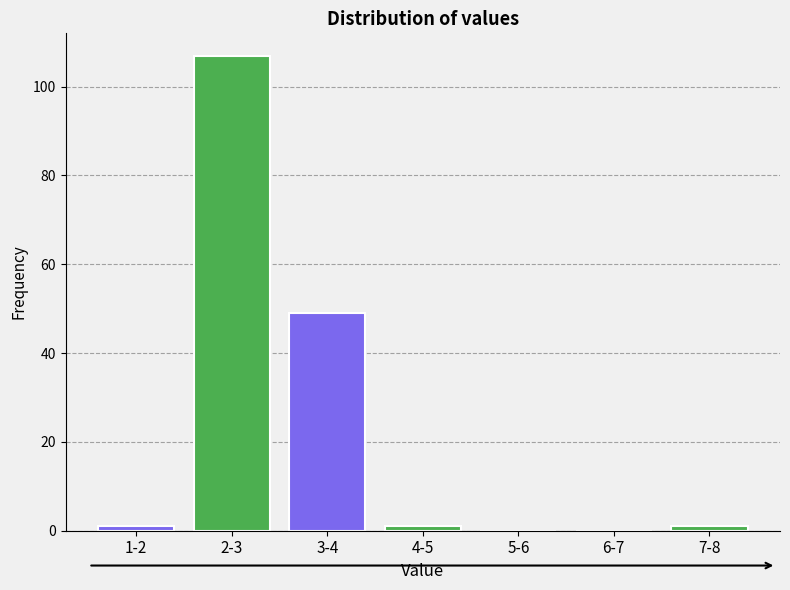

Reading right to left, what are all the values shown in this chart?

7-8=1	6-7=0	5-6=0	4-5=1	3-4=49	2-3=107	1-2=1